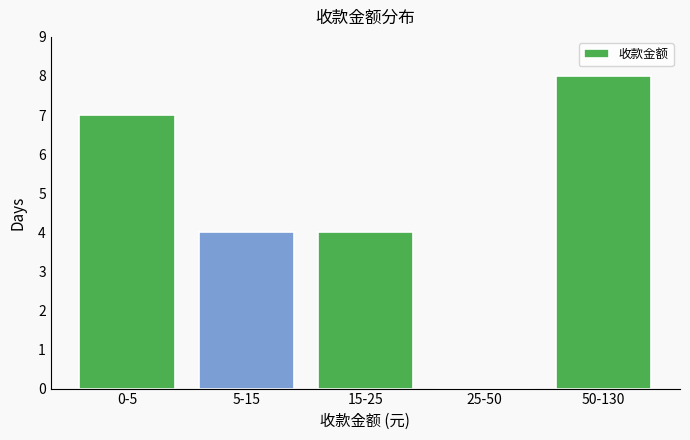

Reading right to left, transcribe all the data shown in this chart.

50-130=8	25-50=0	15-25=4	5-15=4	0-5=7